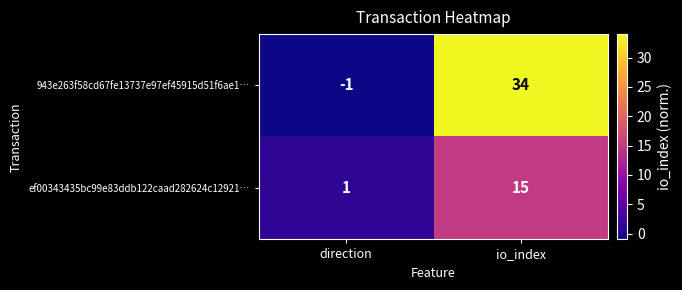

At io_index, list the series in order from largest to smallest.

943e263f58cd67fe13737e97ef45915d51f6ae1…, ef00343435bc99e83ddb122caad282624c12921…